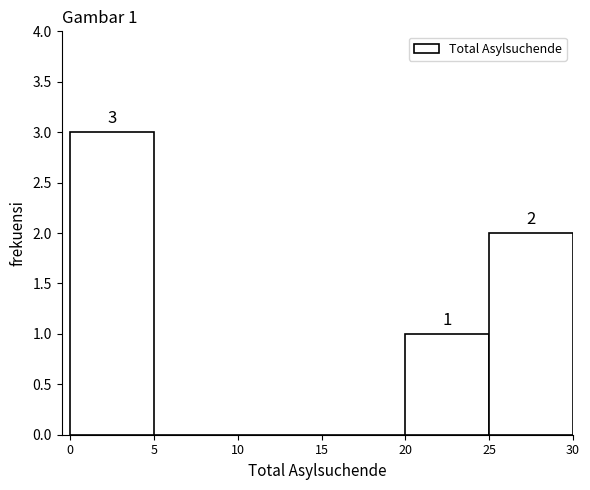

Which range on the x-axis has the tallest bar?

0 to 5